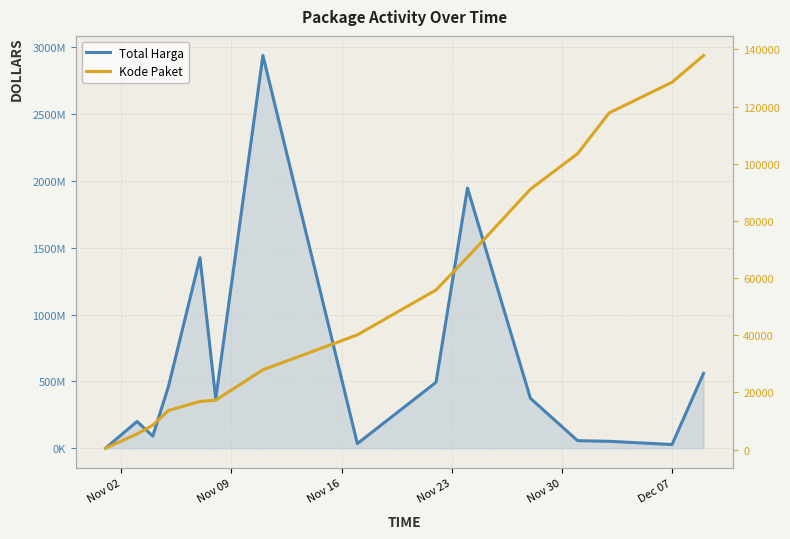

What are all the series names shown in the legend?

Total Harga, Kode Paket